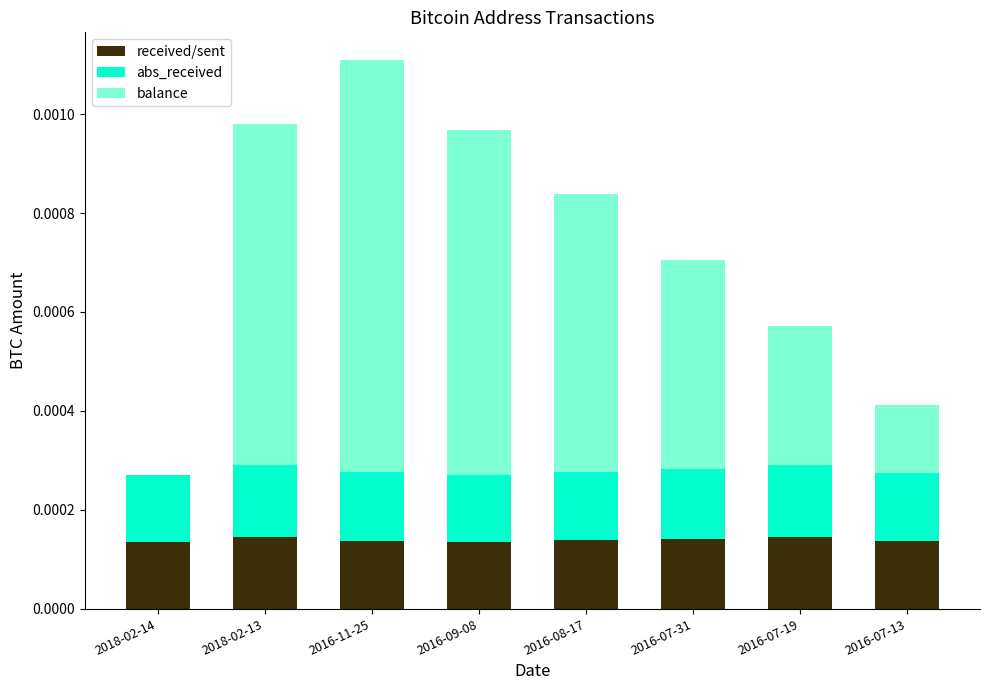

The received/sent series shows 0.0 at 2016-09-08. True or false?

True